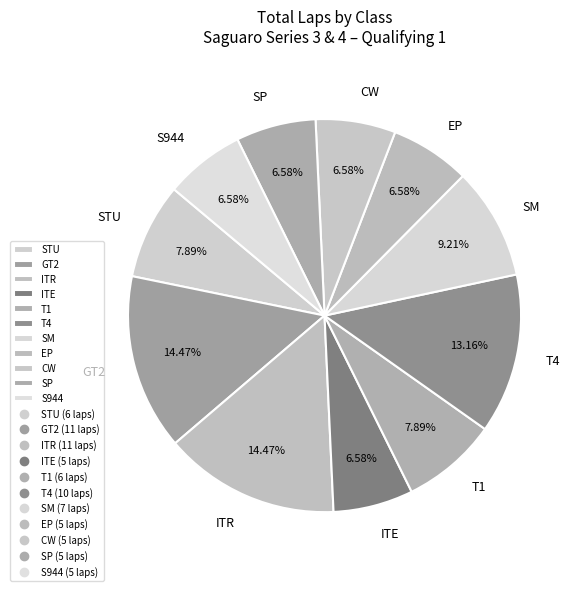

To the nearest percent, what is the average slice percentage?

9%